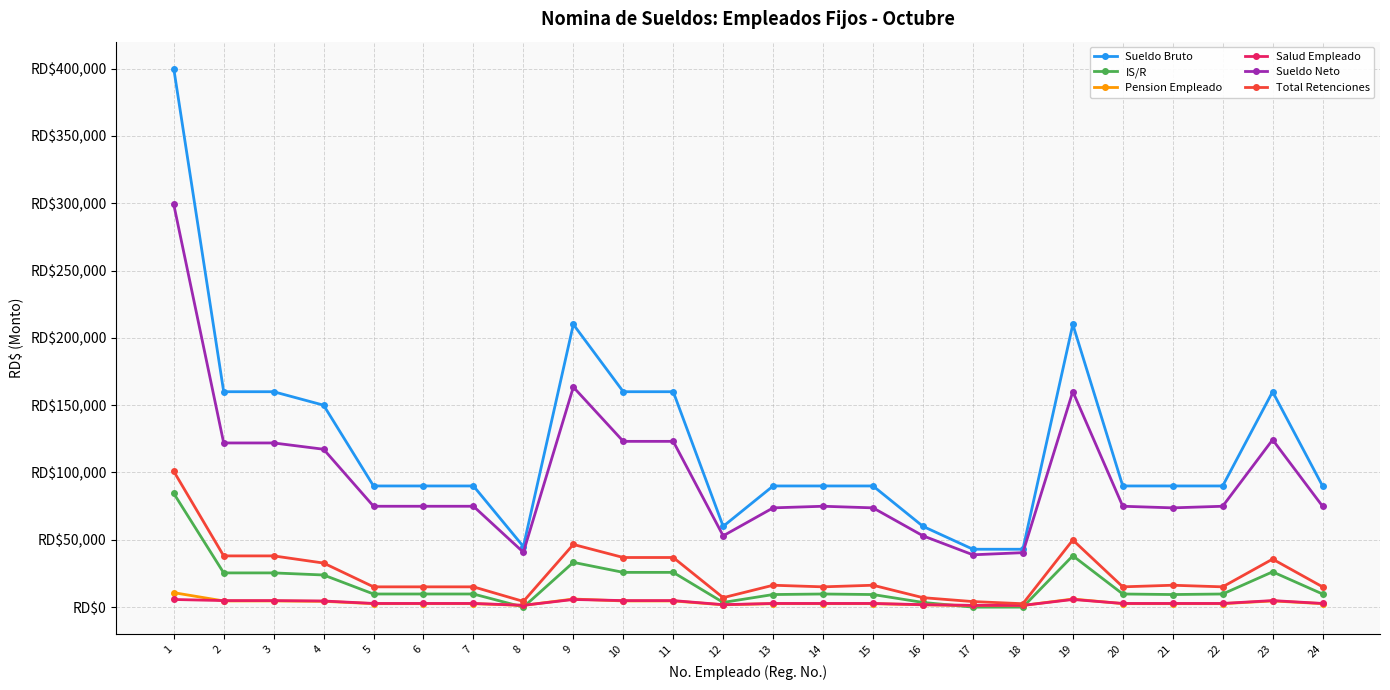

Is it true that IS/R equals 3486.7 at 16?

True